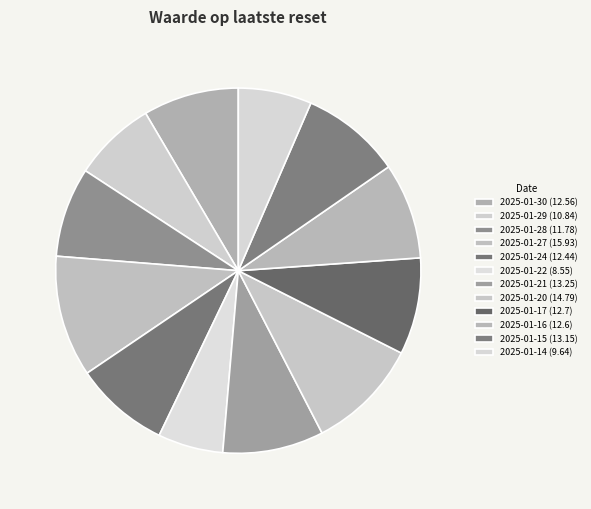

Rank the categories by value from lowest to highest.

2025-01-22, 2025-01-14, 2025-01-29, 2025-01-28, 2025-01-24, 2025-01-30, 2025-01-16, 2025-01-17, 2025-01-15, 2025-01-21, 2025-01-20, 2025-01-27